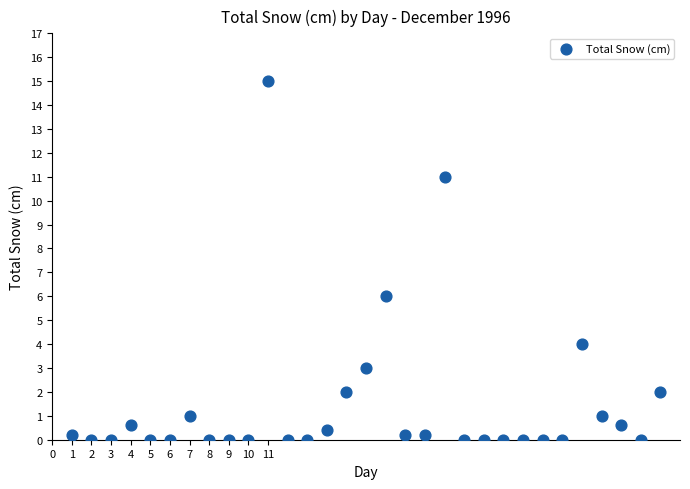

What Y value in the scatter plot is closest to 7?

6.0